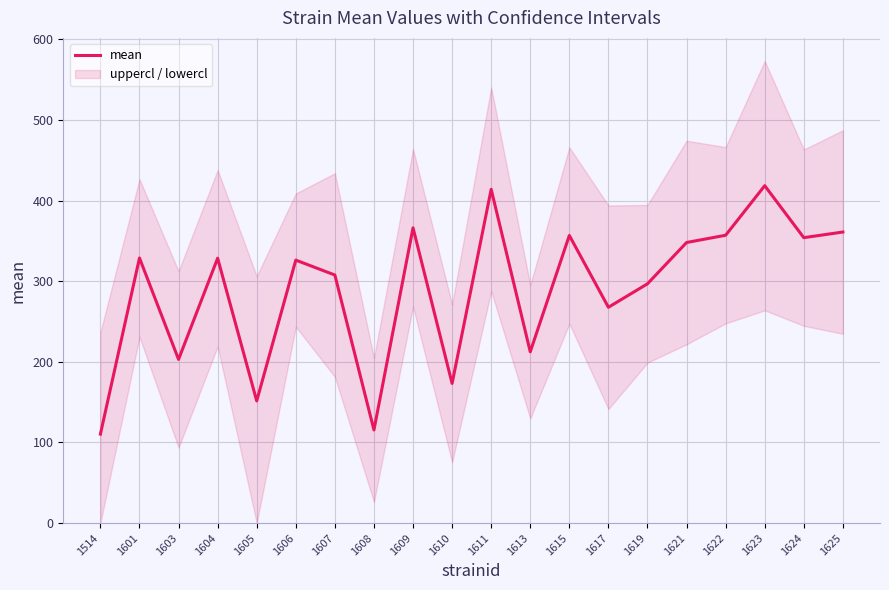

Which category has the lowest value across all series?

1514